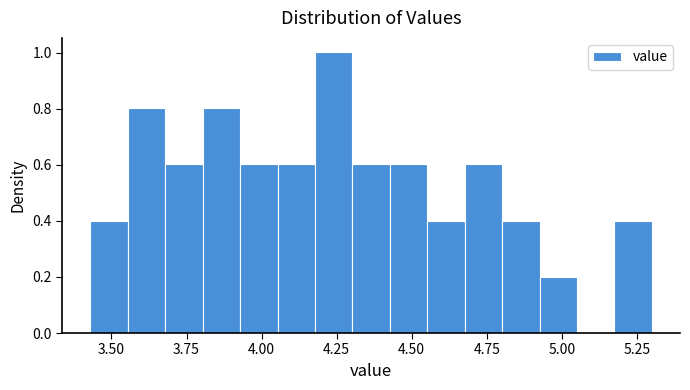

Read against the x-axis, roughly where is the centre of the tallest bar?

4.25